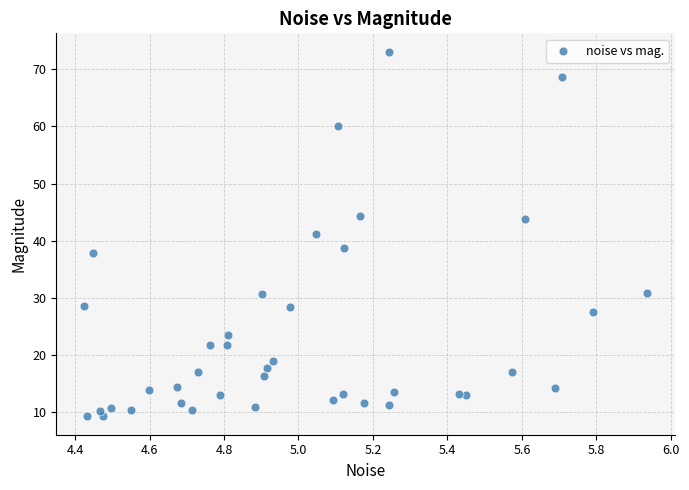

What is the range of X values (max minus min)?

1.5